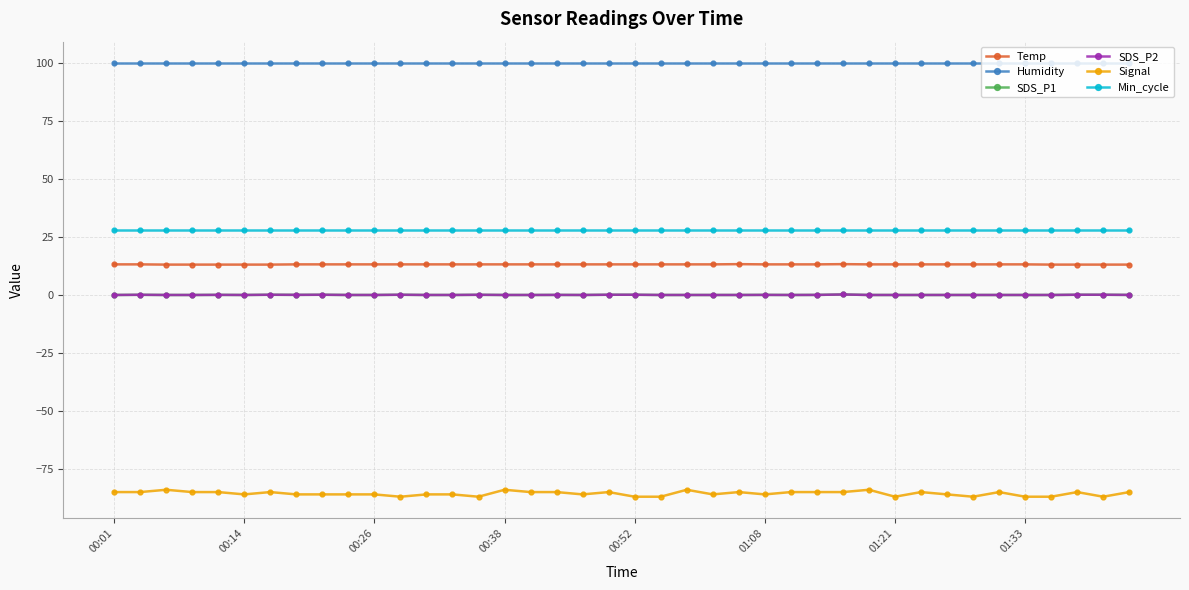

True or false: Temp has more than 0 points higher than both neighbors.

True